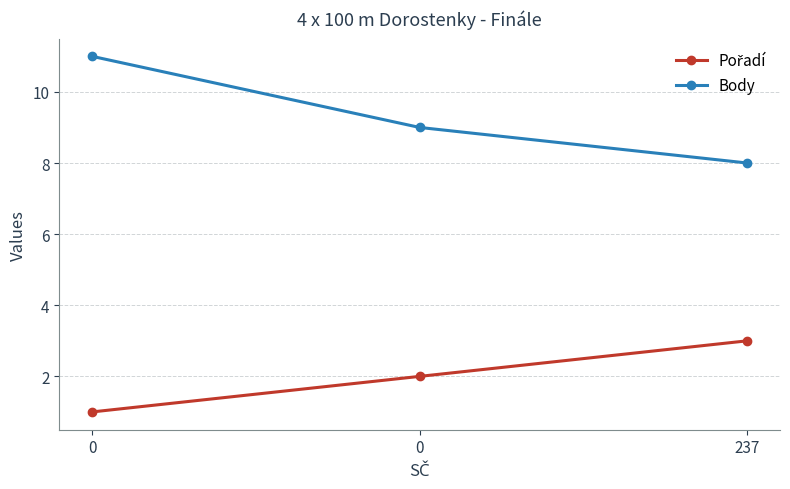

At which label does Pořadí first exceed 2?

237